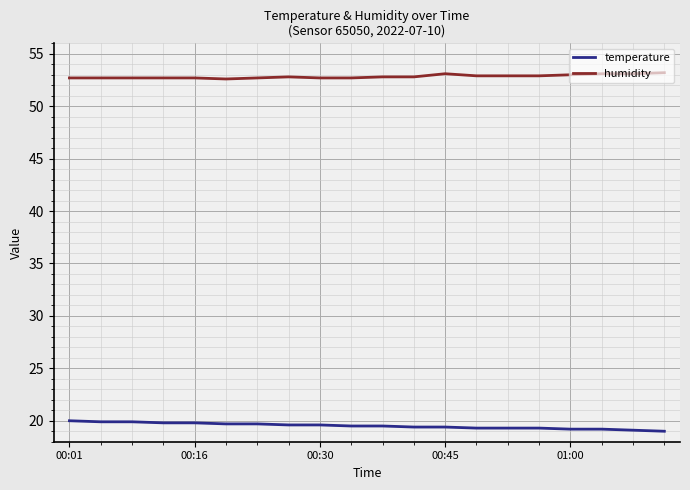

Which series has the largest total across all categories?

humidity